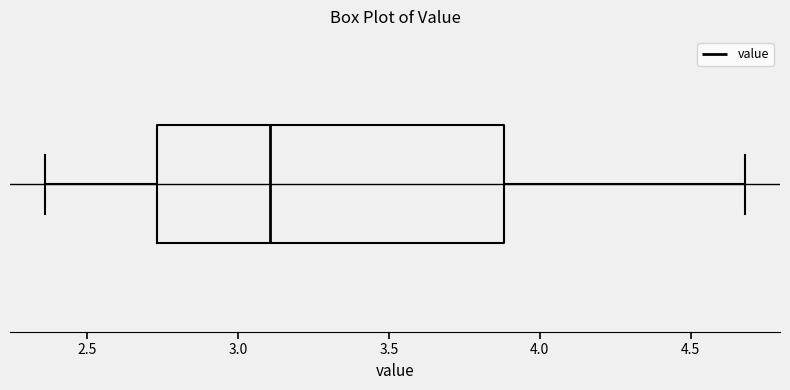

Where does the median line of the box sit on the x-axis? The values are not printed on the chart, so give them approximately, as read against the axis.

3.10